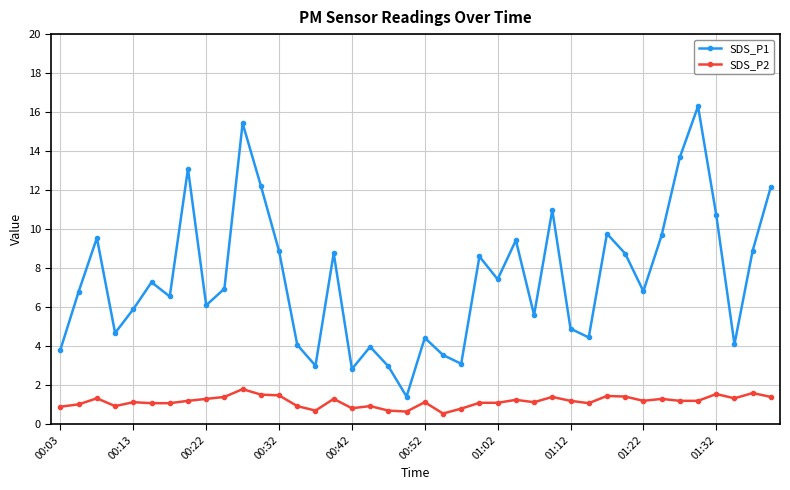

Which series has the widest spread of values?

SDS_P1